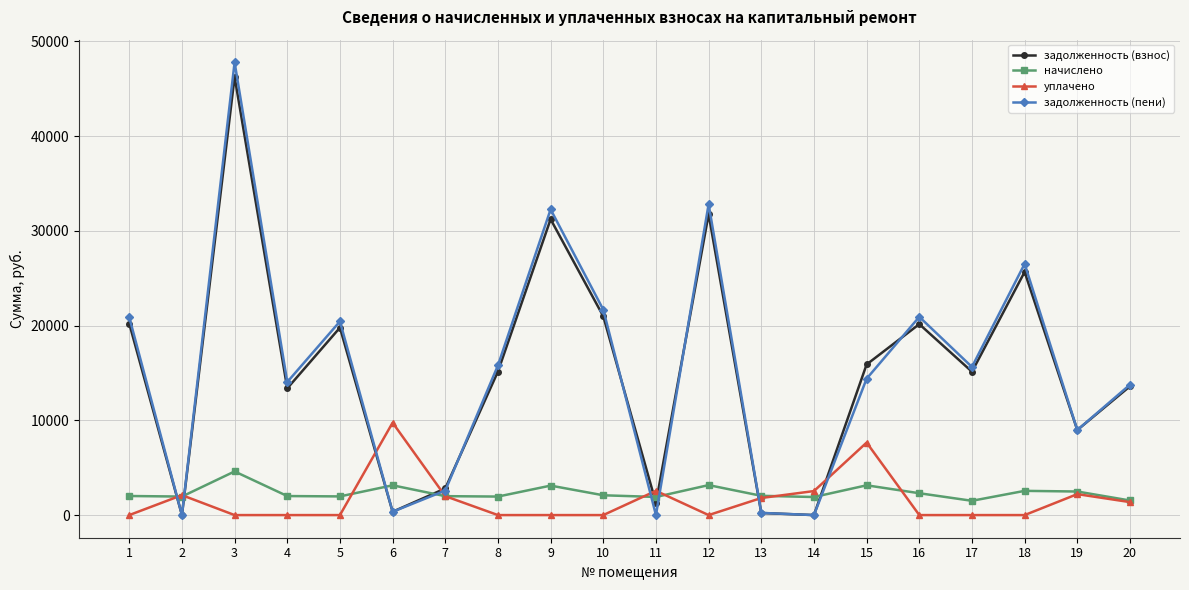

Which series ends up on top after the final intersection of уплачено and задолженность (пени)?

задолженность (пени)